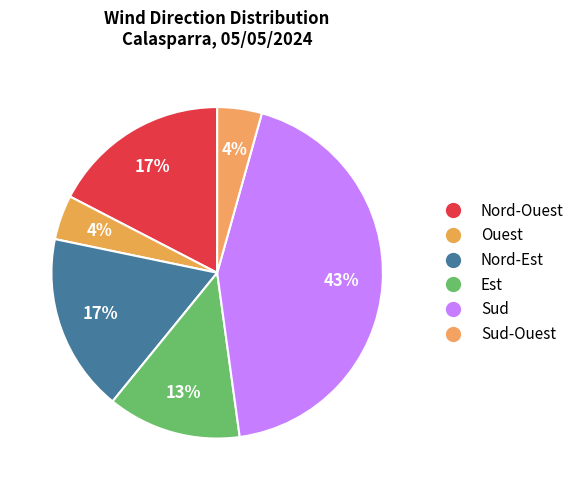

How many segments does this pie chart have?

6